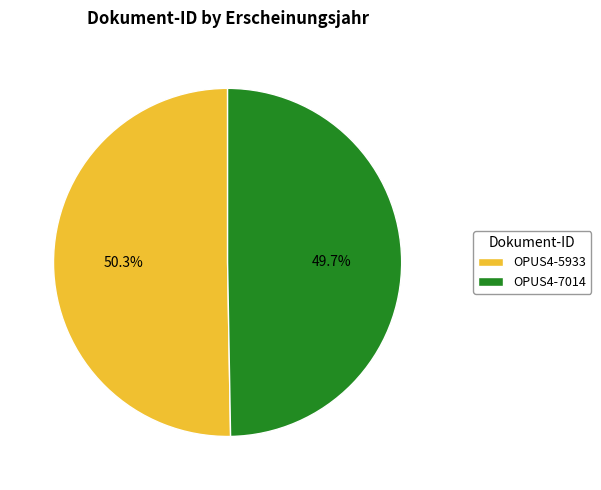

Does any single category account for the majority?

Yes